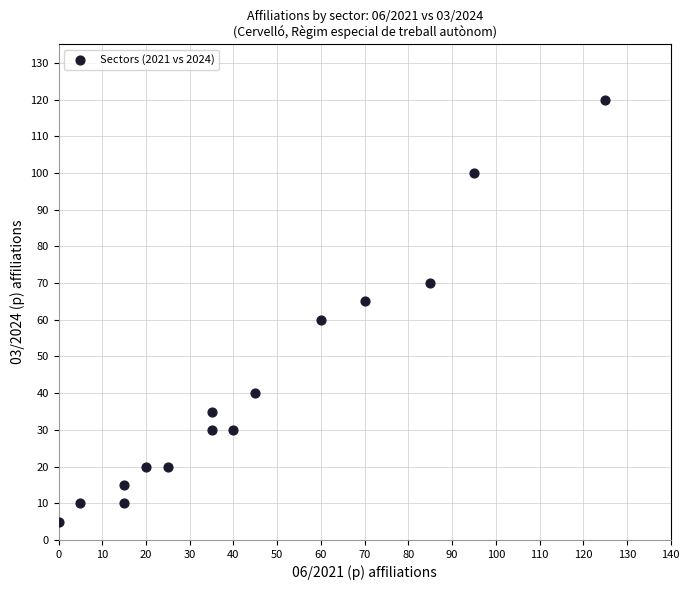

What is the range of X values (max minus min)?

125